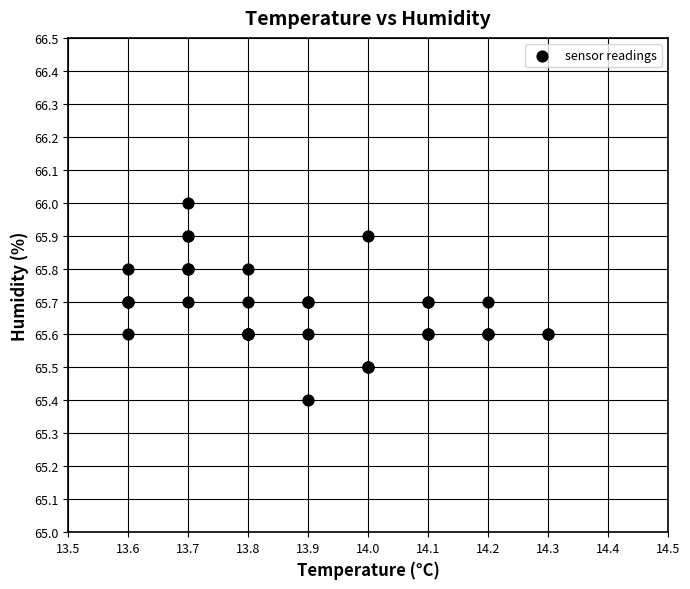

What Y value in the scatter plot is closest to 65?

65.4